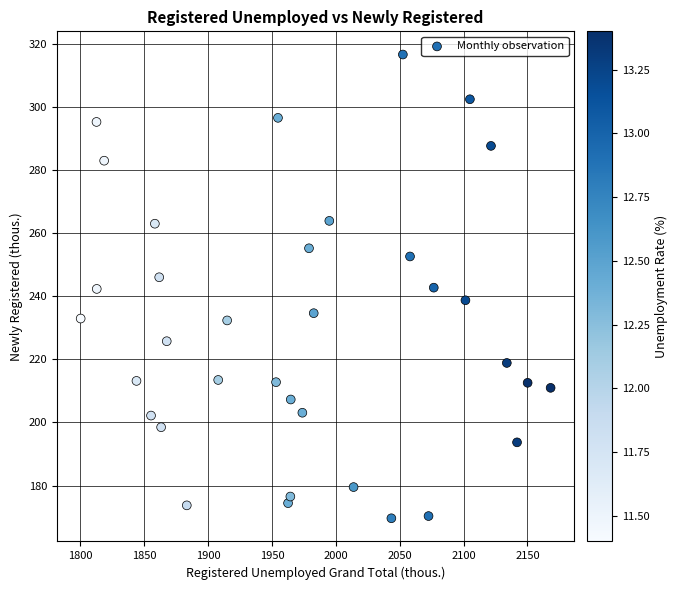

What is the range of Y values (max minus min)?

147.2